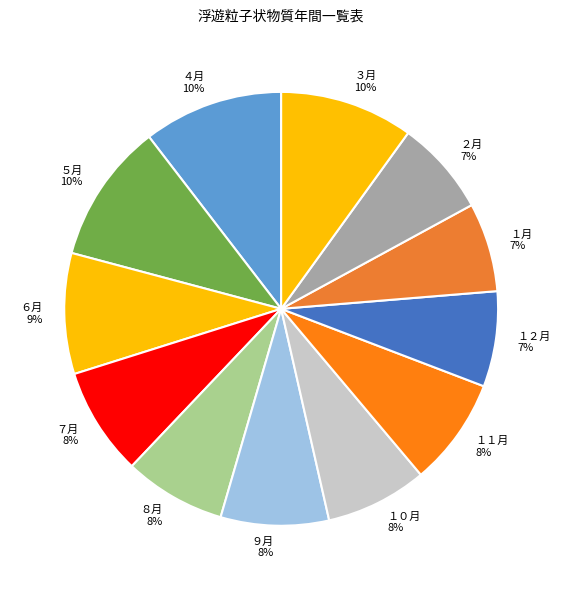

Approximately how many times larger is the value at ９月 compared to ７月?

1.0